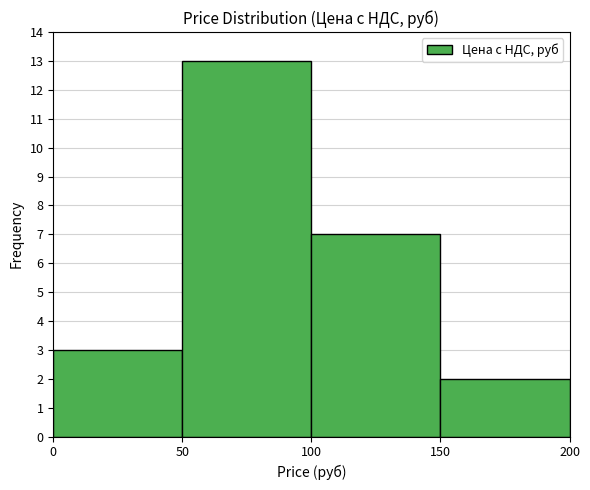

Which range on the x-axis has the tallest bar?

50 to 100